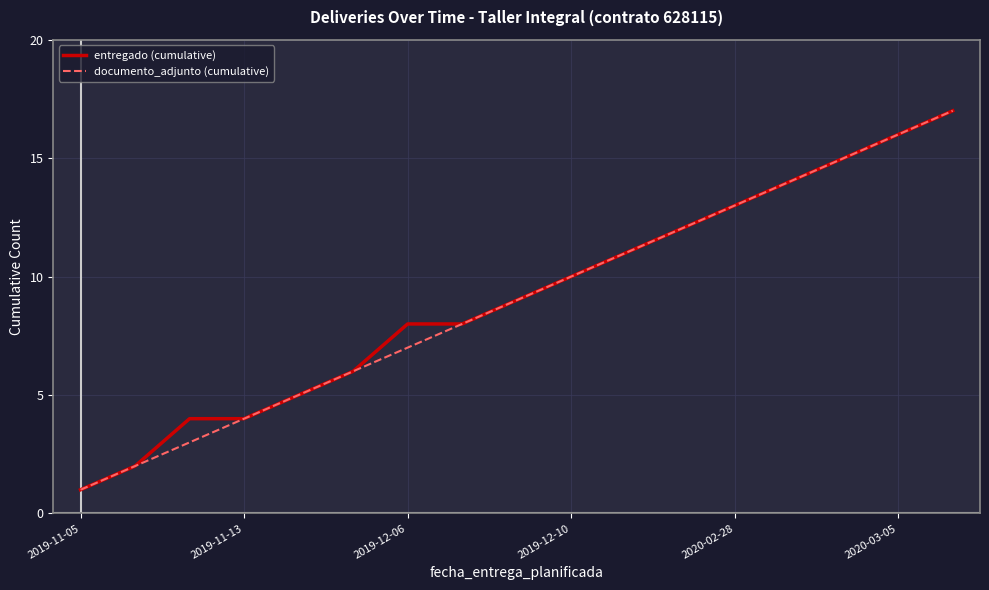

What is the highest value of the entregado (cumulative) series?

17